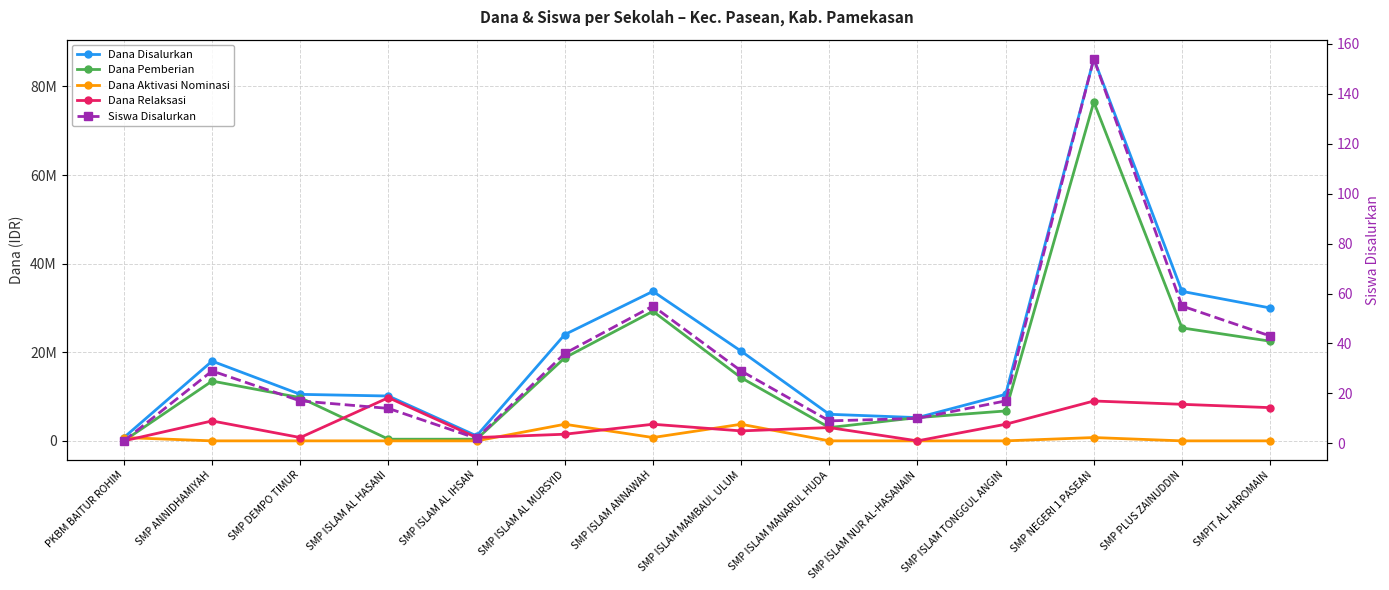

Is it true that Dana Disalurkan equals 18734034 at SMP DEMPO TIMUR?

False